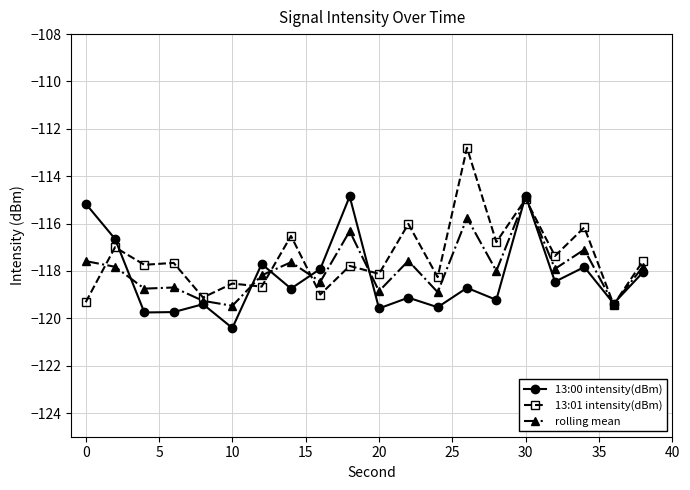

How many categories are shown in the chart?

20